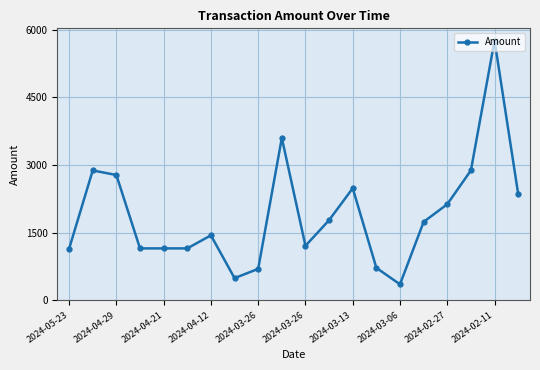

What is the value of the 14th point from the left?

720.0